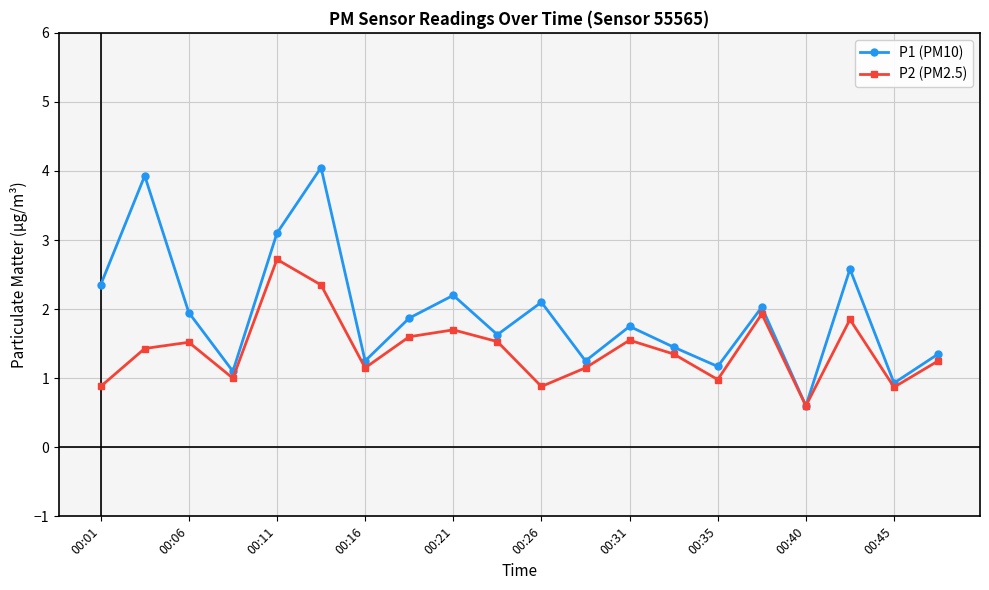

Which series has the largest total across all categories?

P1 (PM10)